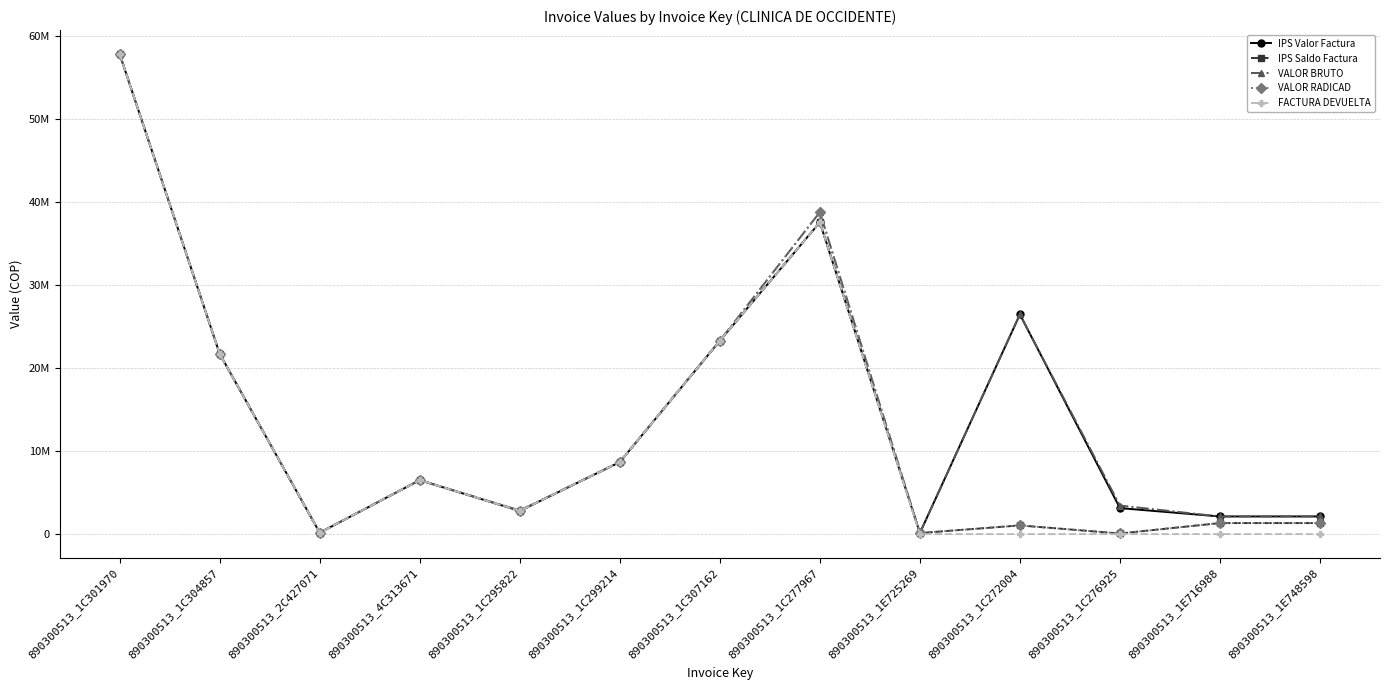

Which series changed the most between 890300513_1C295822 and 890300513_1C277967?

VALOR BRUTO